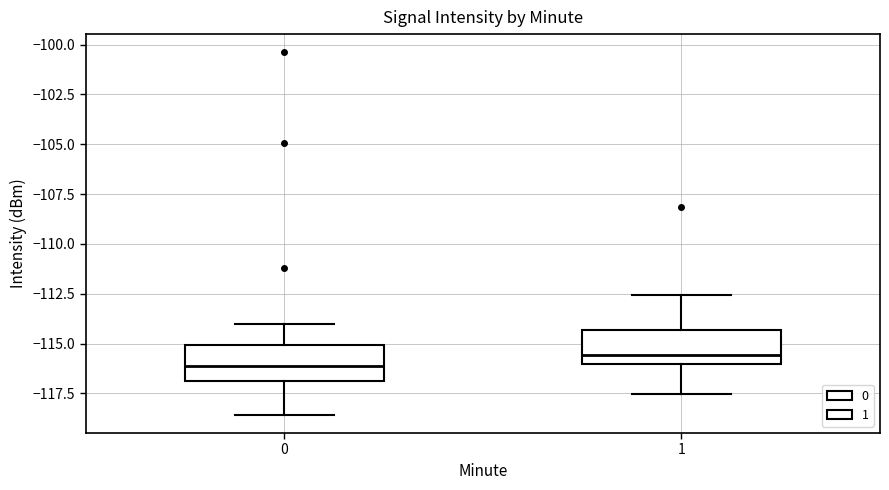

Which box has the lowest median line?

0